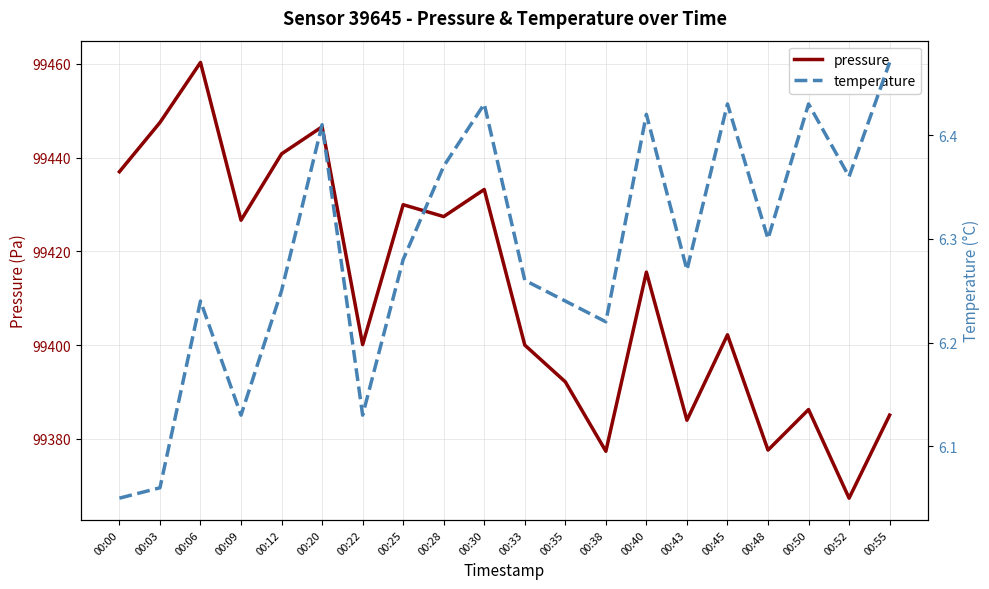

What are all the series names shown in the legend?

pressure, temperature